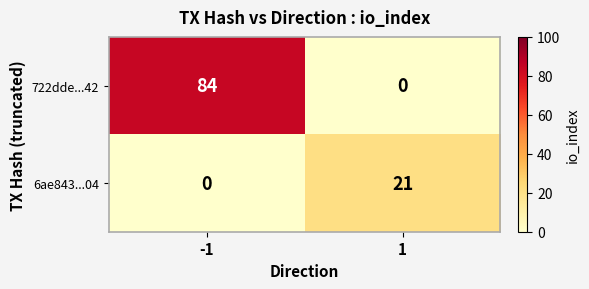

What is the highest value of the 6ae843...04 series?

21